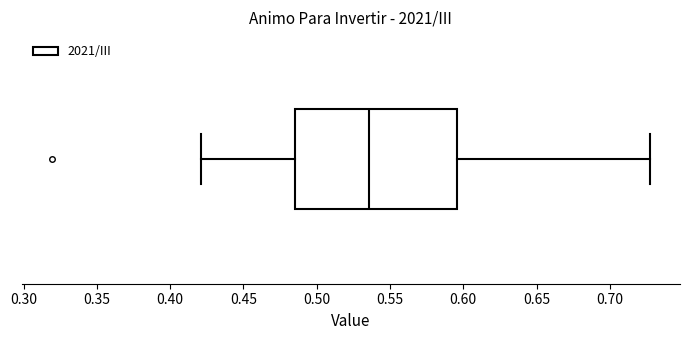

Read this box plot against the x-axis: the position of the median line, the range covered by the box, and the ends of both whiskers. The values are not printed on the chart, so give them approximately, as read against the axis.

median 0.535, box 0.485 to 0.595, whiskers 0.420 to 0.725